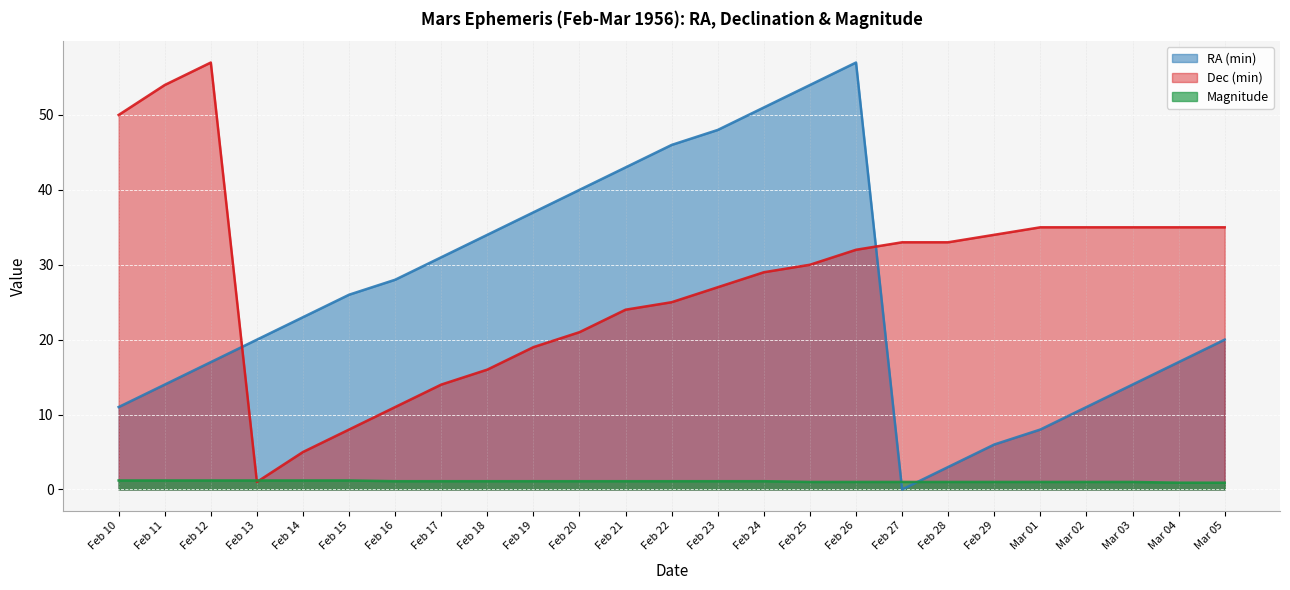

What is the minimum value for Magnitude?

0.9